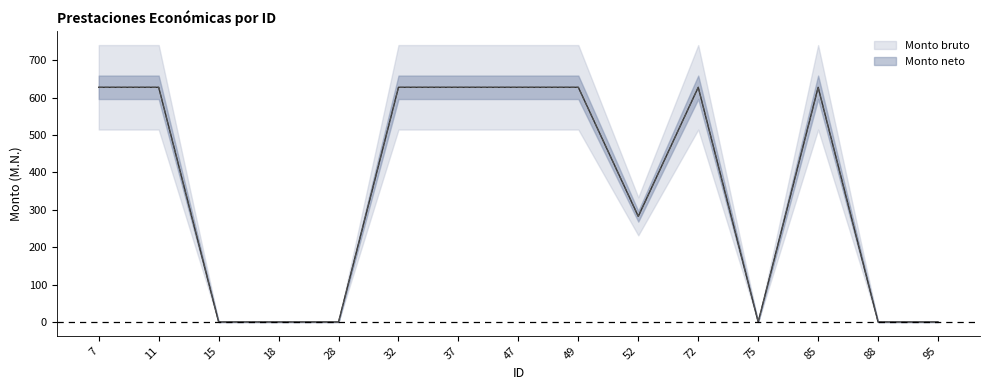

At which label is Monto bruto closest to 313?

52